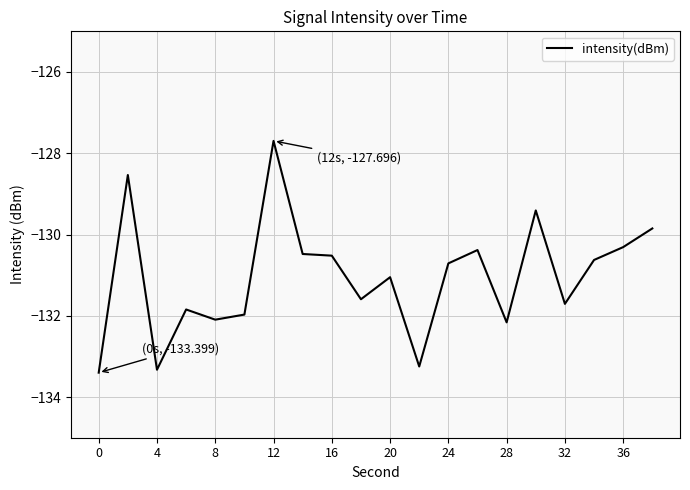

What is the greatest value displayed?

-127.7